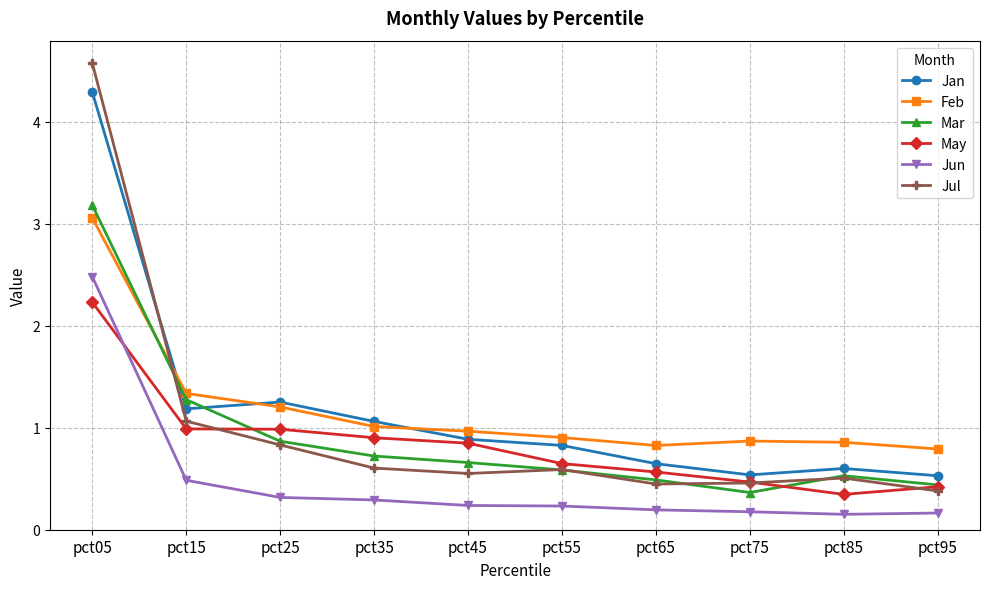

What is the value of the Mar point at the 4th from the left?

0.7